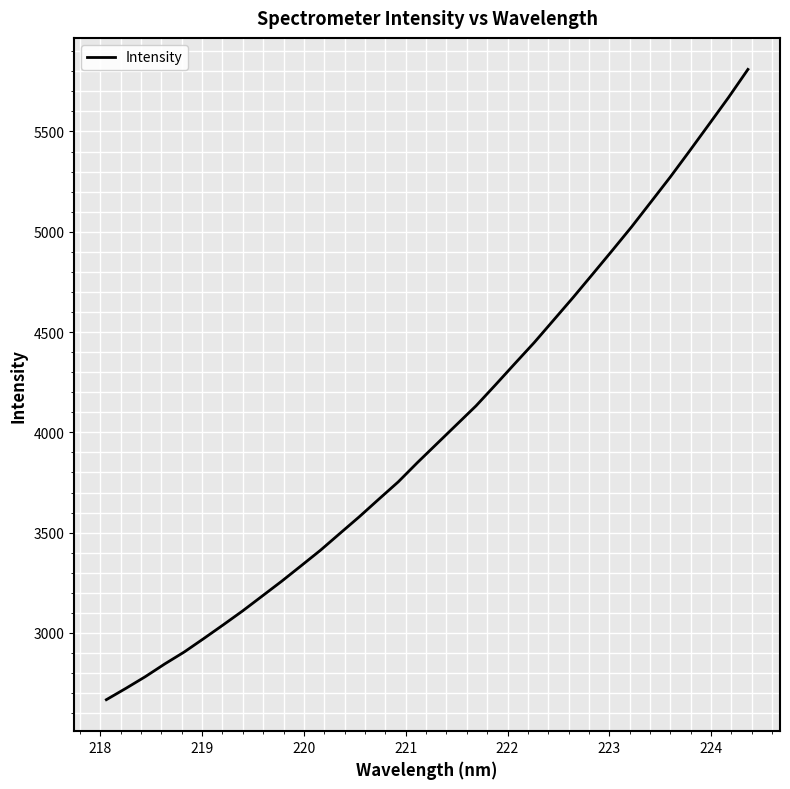

What is the difference between the maximum and minimum values?

3142.1